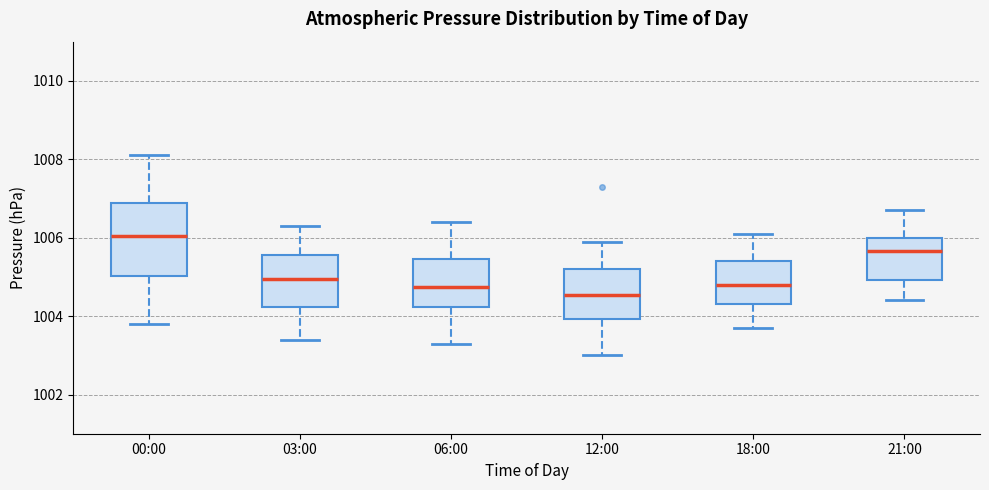

Where is the upper edge of the box for 12:00 on the y-axis? The values are not printed on the chart, so give them approximately, as read against the axis.

1005.2